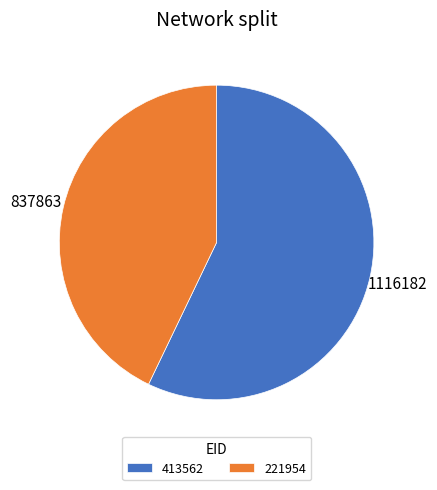

Which slice is the smallest?

221954